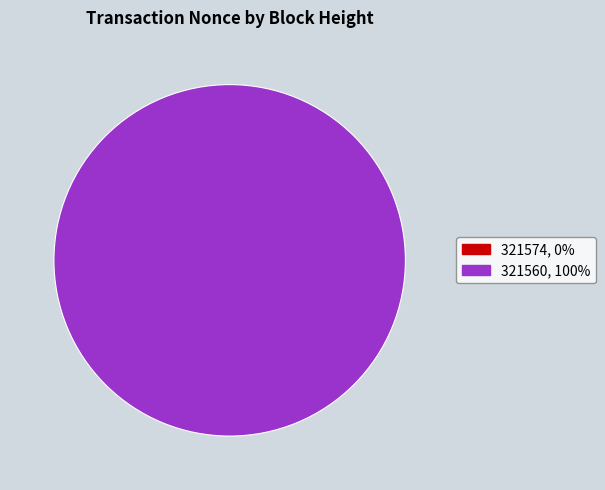

Do 321574 and 321560 together represent more than half of the pie?

Yes